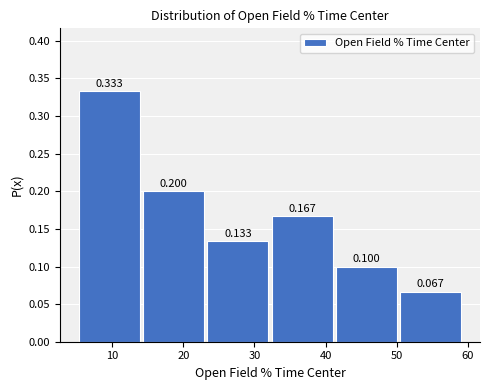

Over which range of the x-axis is the bar tallest?

5 to 14